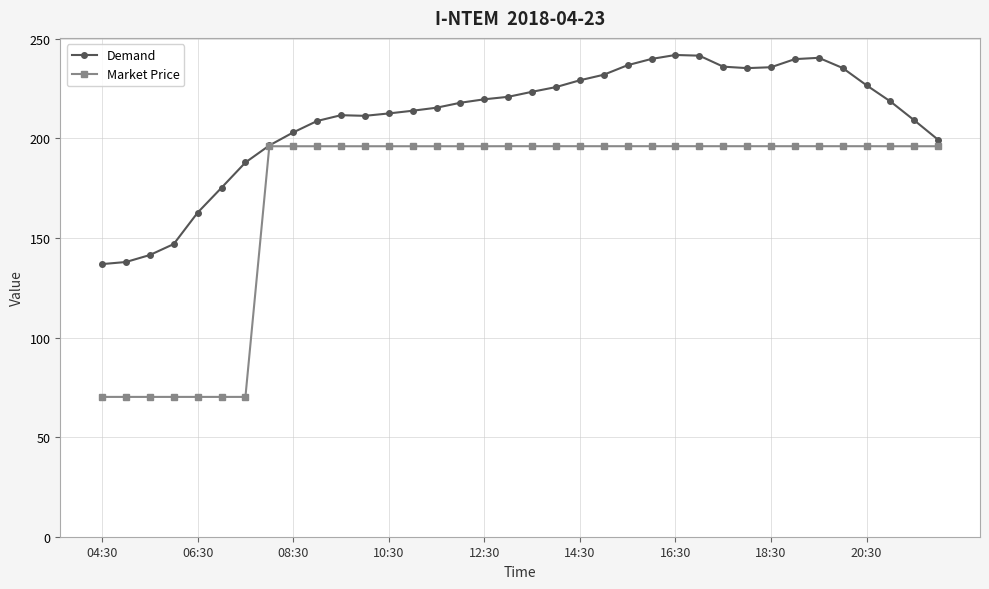

Which series has the largest range (max minus min)?

Market Price